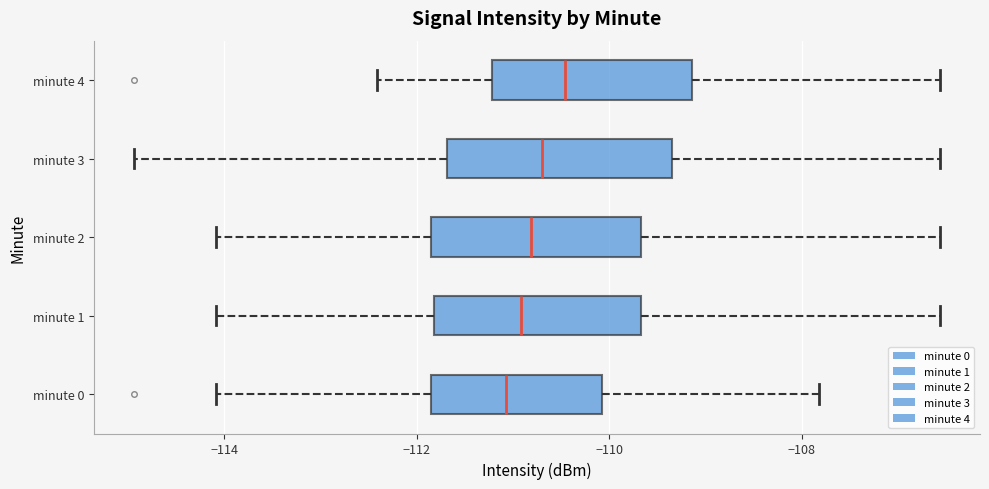

Where does the median line of the box for minute 1 sit on the x-axis? The values are not printed on the chart, so give them approximately, as read against the axis.

-111.0